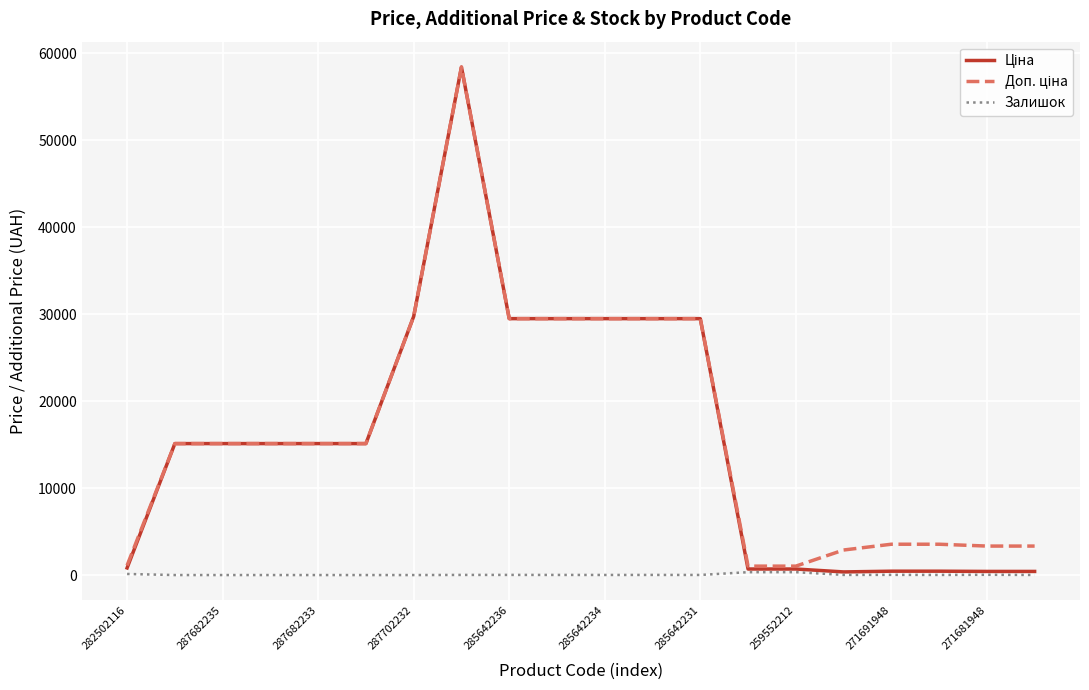

Which series has the largest total across all categories?

Доп. ціна